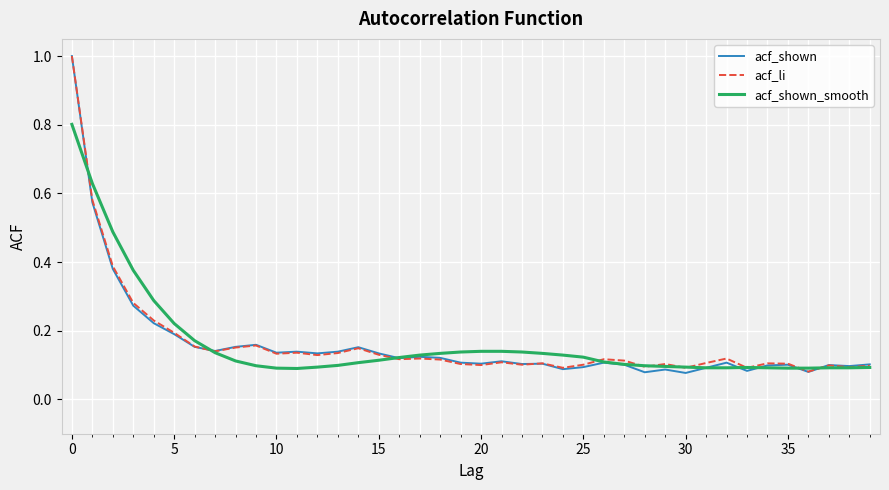

True or false: acf_shown has more than 0 interior local peaks.

True